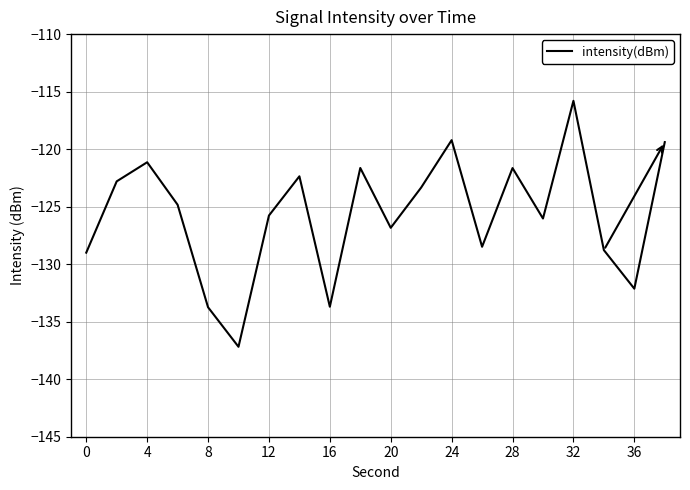

True or false: there are more than 0 points higher than both neighbors.

True